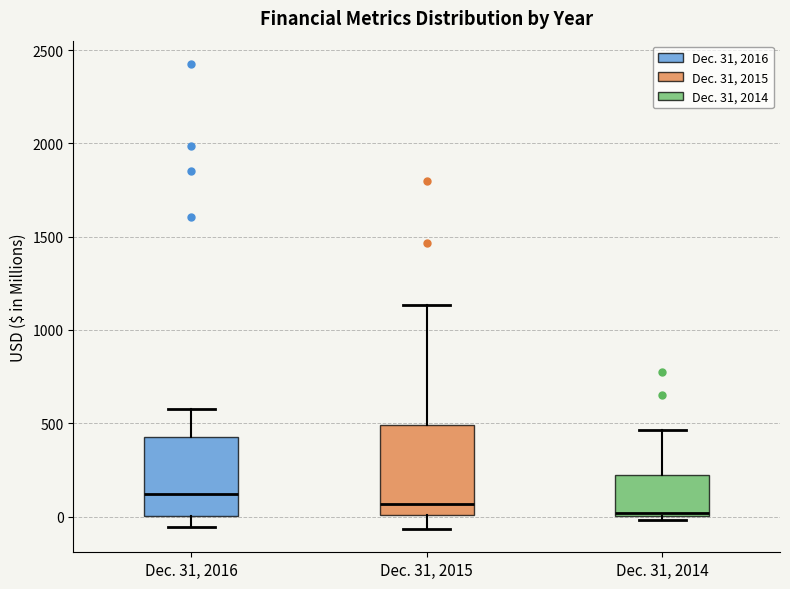

Reading left to right, read every box against the y-axis: the position of its median line, the range the box covers, and the ends of its whiskers. The values are not printed on the chart, so give them approximately, as read against the axis.

Dec. 31, 2016: median 100, box 0 to 450, whiskers -50 to 600
Dec. 31, 2015: median 50, box 0 to 500, whiskers -50 to 1150
Dec. 31, 2014: median 0 (just above the box's lower edge), box 0 to 250, whiskers 0 (just below the box's lower edge) to 450